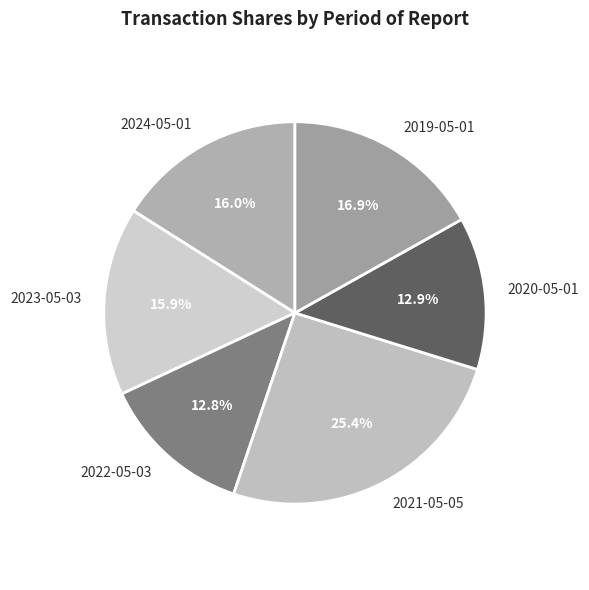

Is there a majority slice in this chart?

No